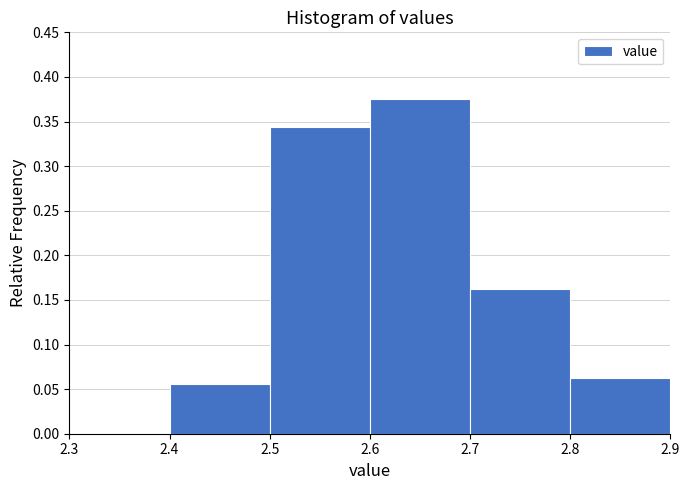

Over which range of the x-axis is the bar tallest?

2.6 to 2.7